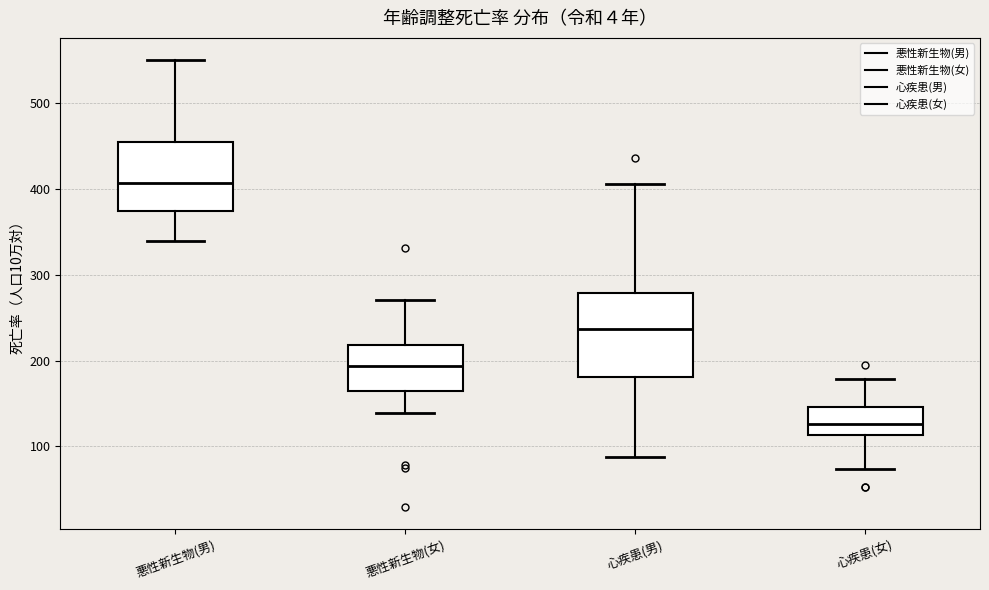

Where does the upper whisker of the box for 心疾患(女) end on the y-axis? The values are not printed on the chart, so give them approximately, as read against the axis.

180